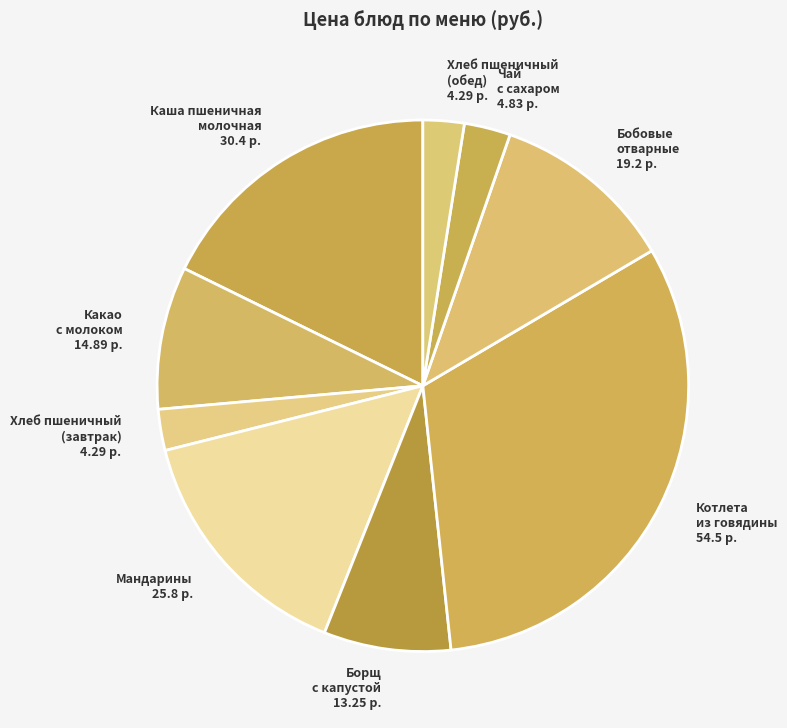

Approximately how many times larger is the value at Чай с сахаром 4.83 р. compared to Какао с молоком 14.89 р.?

0.3